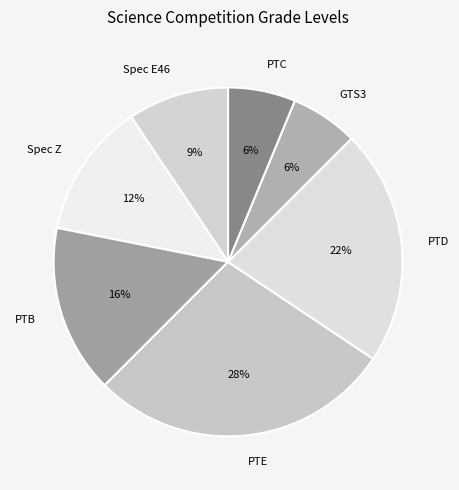

What is the largest slice in the pie chart?

PTE